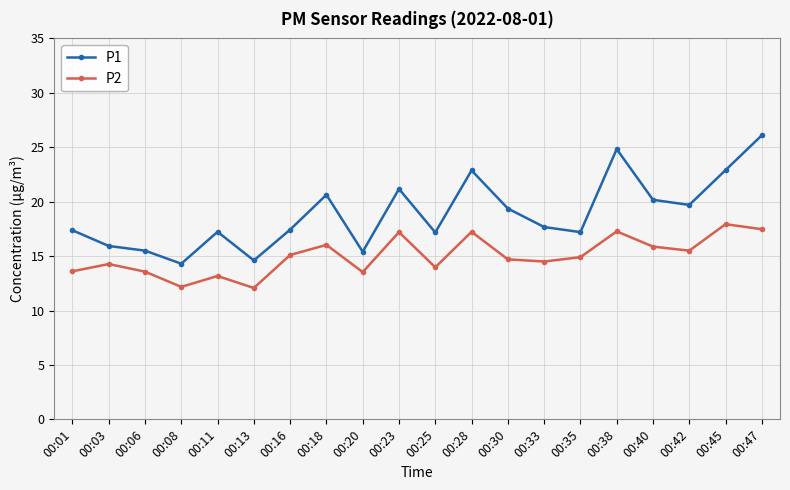

At which label does P2 first exceed 14?

00:03